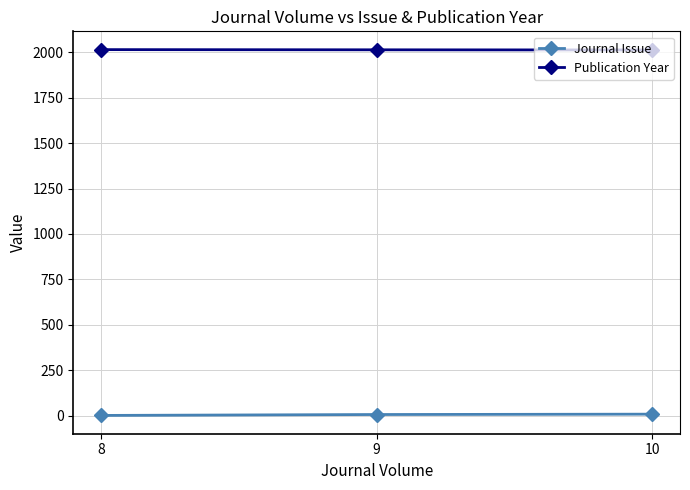

Where does the Publication Year series first go above 2013?

8